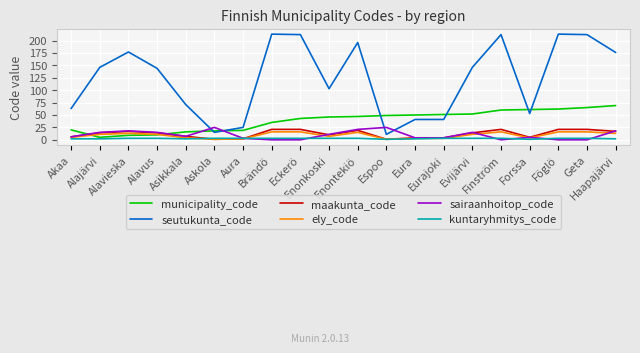

How many distinct data groups are displayed?

6